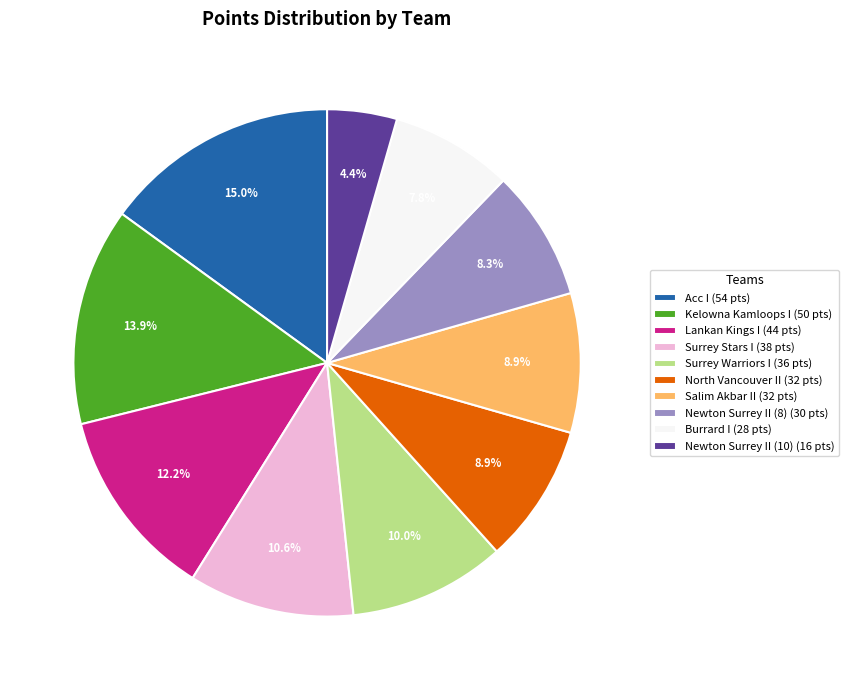

What is the ratio of the value at Newton Surrey II (10) to the value at Newton Surrey II (8)?

0.5